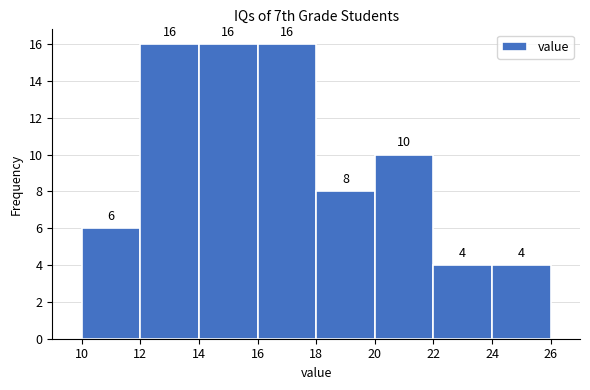

What is the height of the bar covering 14 to 16 on the x-axis?

16